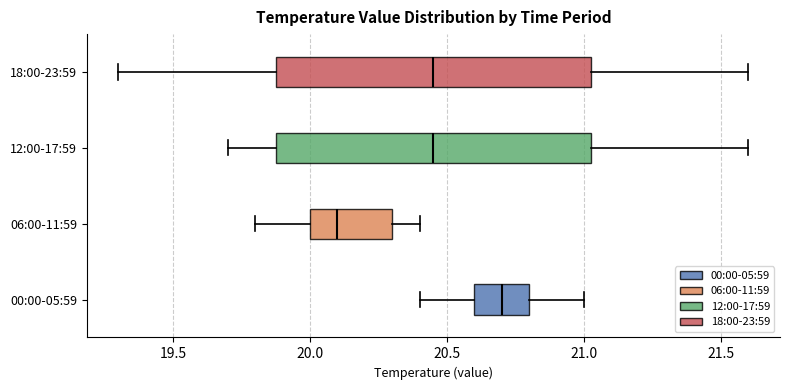

Where does the left whisker of the box for 12:00-17:59 end on the x-axis? The values are not printed on the chart, so give them approximately, as read against the axis.

19.70